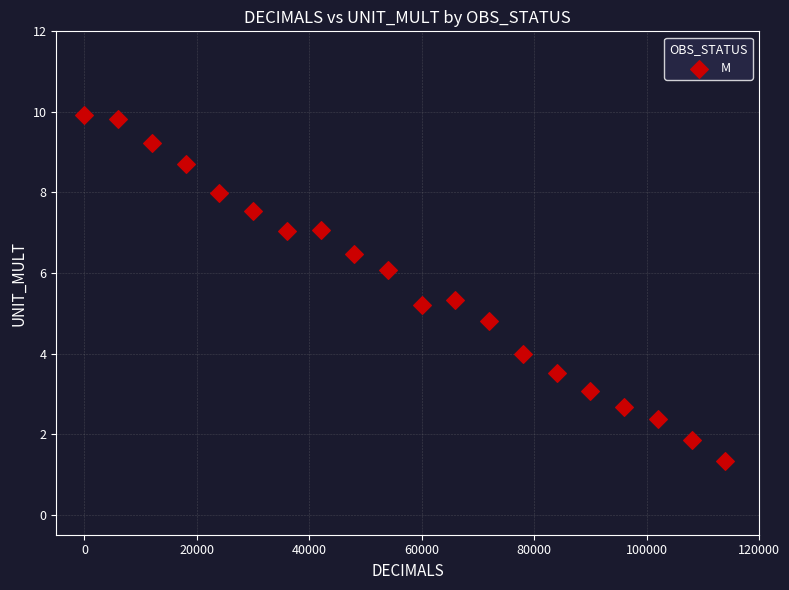

What is the range of X values (max minus min)?

114000.0